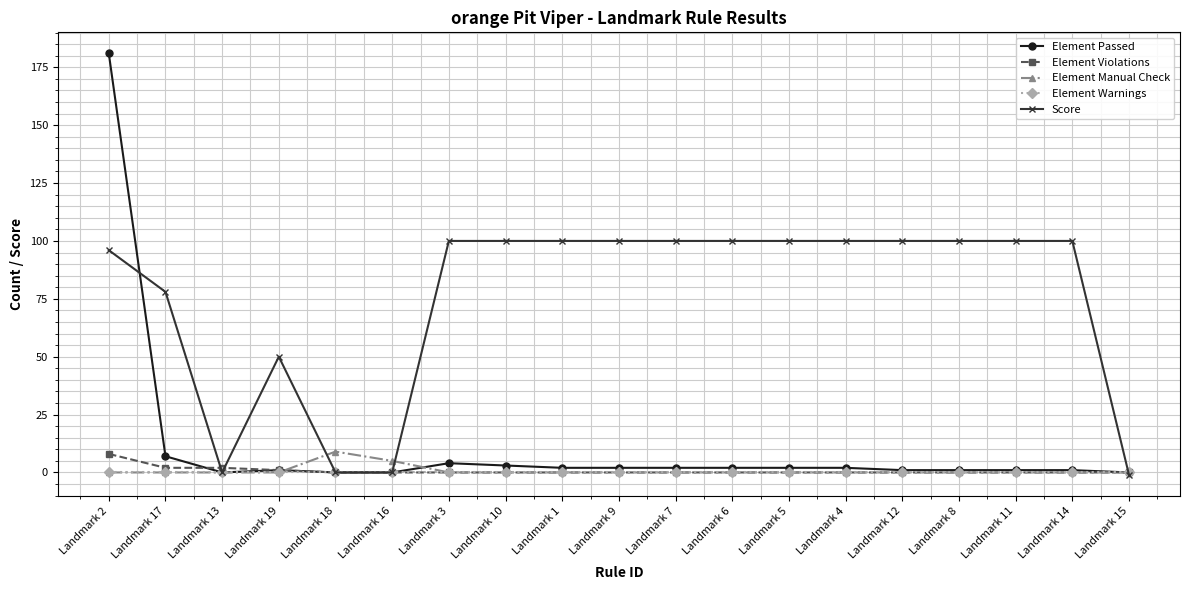

Which series has the largest total across all categories?

Score